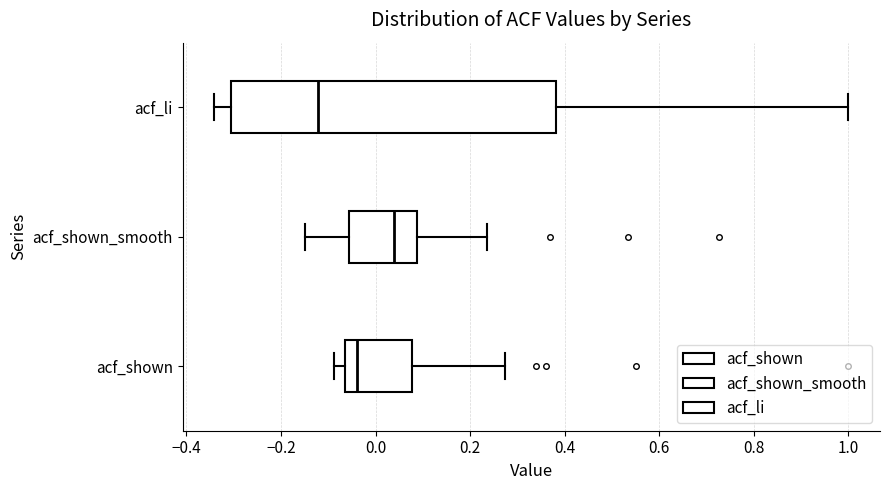

Which box's median line is the furthest to the right?

acf_shown_smooth